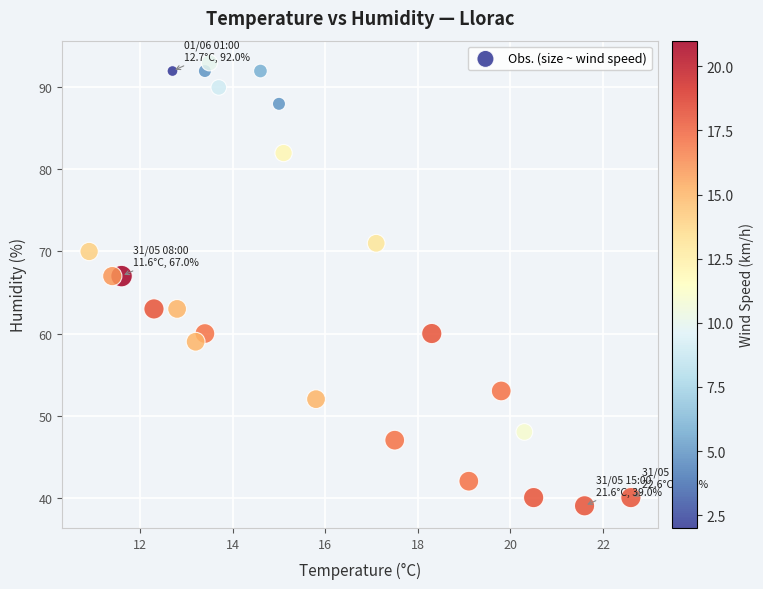

What is the range of Y values (max minus min)?

54